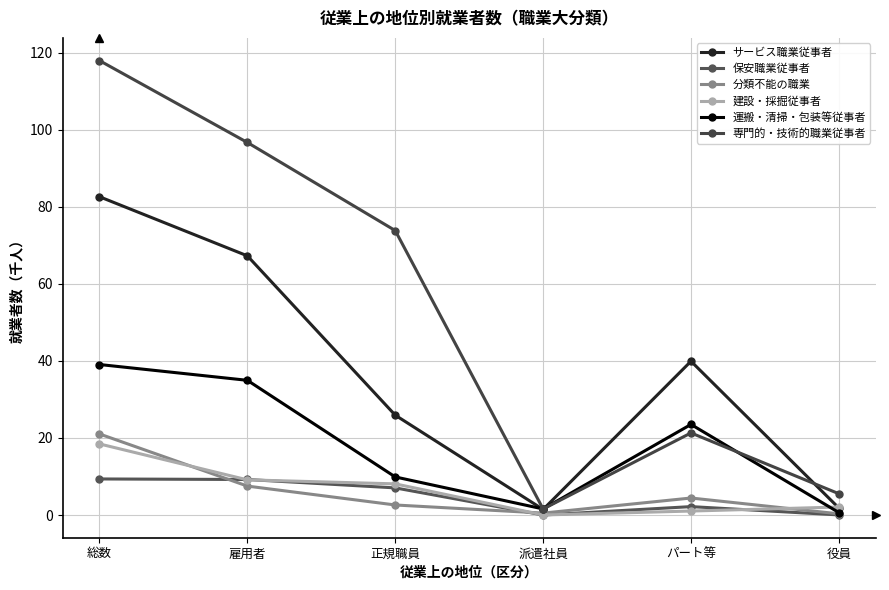

How many lines are shown in the chart?

6